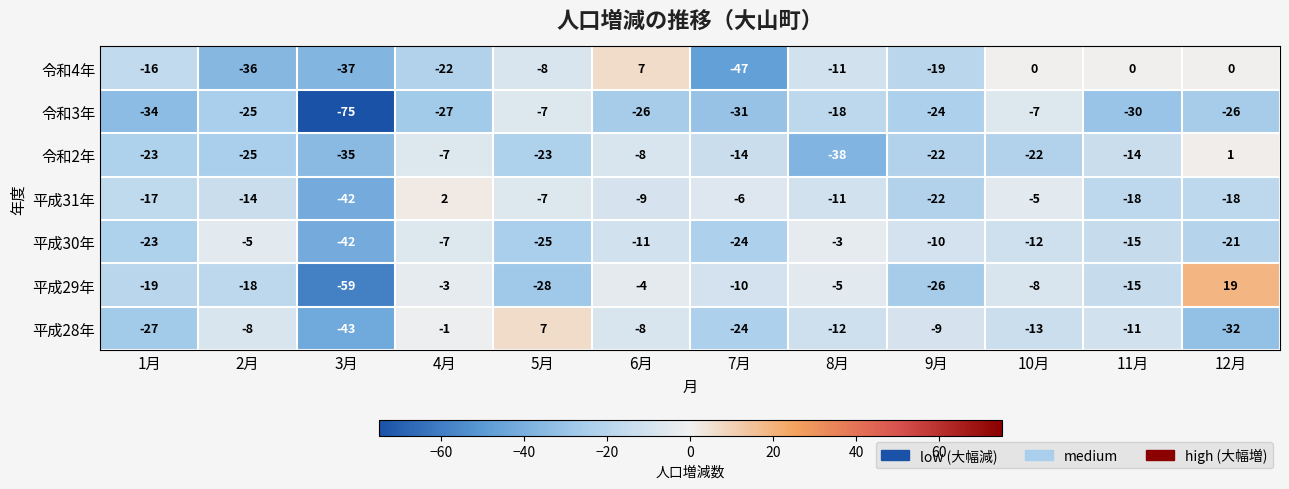

What is the sum of all 平成30年 values?

-198